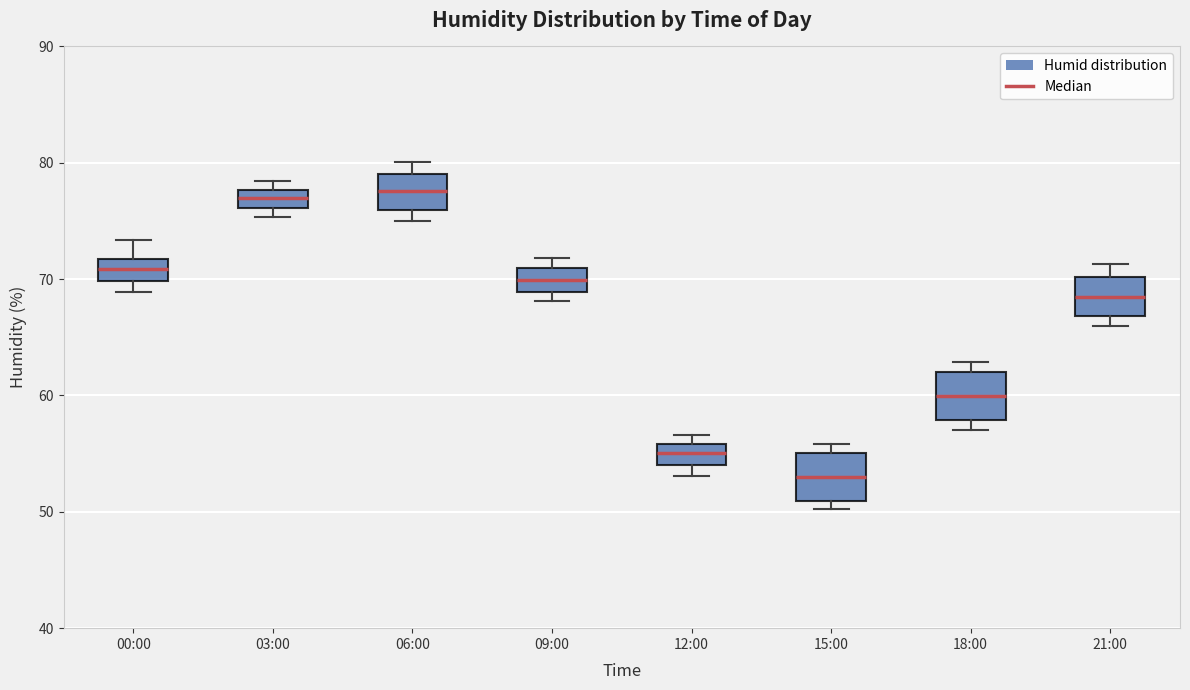

Reading left to right, transcribe this box plot: for each box, give where its median line is, the range the box spans, and where its two whiskers end, as read against the y-axis. The values are not printed on the chart, so give them approximately, as read against the axis.

00:00: median 71, box 70 to 72, whiskers 69 to 73
03:00: median 77, box 76 to 78, whiskers 75 to 78 (just above the box's upper edge)
06:00: median 78, box 76 to 79, whiskers 75 to 80
09:00: median 70, box 69 to 71, whiskers 68 to 72
12:00: median 55, box 54 to 56, whiskers 53 to 57
15:00: median 53, box 51 to 55, whiskers 50 to 56
18:00: median 60, box 58 to 62, whiskers 57 to 63
21:00: median 68, box 67 to 70, whiskers 66 to 71